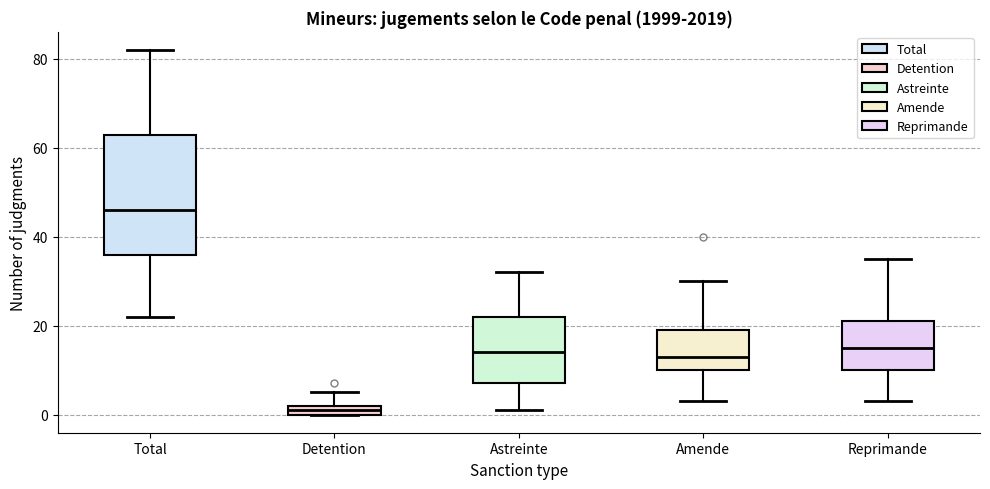

Which box has the highest median line?

Total